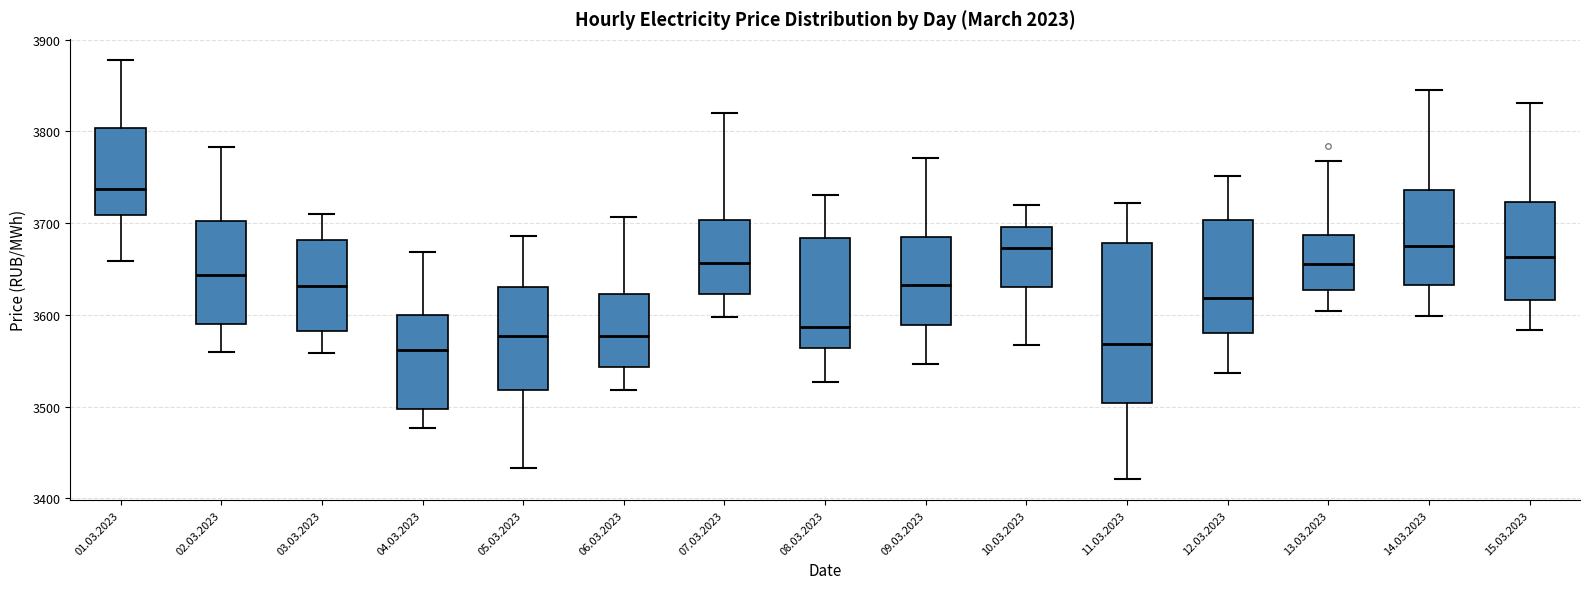

Reading left to right, transcribe this box plot: for each box, give where its median line is, the range the box spans, and where its two whiskers end, as read against the y-axis. The values are not printed on the chart, so give them approximately, as read against the axis.

01.03.2023: median 3740, box 3710 to 3800, whiskers 3660 to 3880
02.03.2023: median 3640, box 3590 to 3700, whiskers 3560 to 3780
03.03.2023: median 3630, box 3580 to 3680, whiskers 3560 to 3710
04.03.2023: median 3560, box 3500 to 3600, whiskers 3480 to 3670
05.03.2023: median 3580, box 3520 to 3630, whiskers 3430 to 3690
06.03.2023: median 3580, box 3540 to 3620, whiskers 3520 to 3710
07.03.2023: median 3660, box 3620 to 3700, whiskers 3600 to 3820
08.03.2023: median 3590, box 3560 to 3680, whiskers 3530 to 3730
09.03.2023: median 3630, box 3590 to 3680, whiskers 3550 to 3770
10.03.2023: median 3670, box 3630 to 3700, whiskers 3570 to 3720
11.03.2023: median 3570, box 3500 to 3680, whiskers 3420 to 3720
12.03.2023: median 3620, box 3580 to 3700, whiskers 3540 to 3750
13.03.2023: median 3660, box 3630 to 3690, whiskers 3600 to 3770
14.03.2023: median 3670, box 3630 to 3740, whiskers 3600 to 3840
15.03.2023: median 3660, box 3620 to 3720, whiskers 3580 to 3830